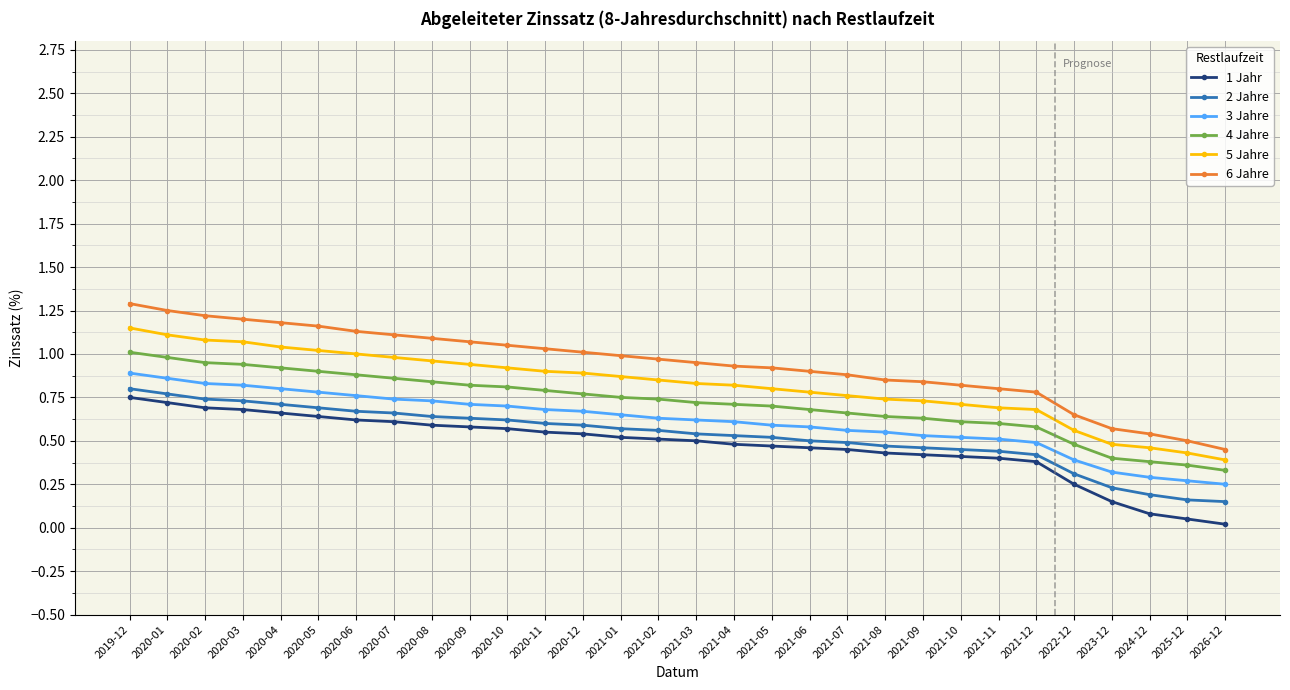

Is the value of 1 Jahr at 2021-03 greater than the value of 5 Jahre at 2020-05?

No